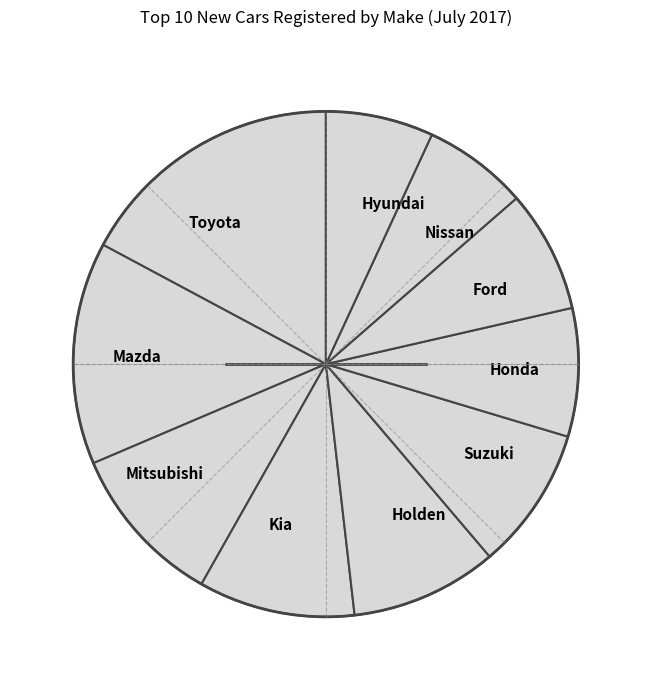

What is the largest slice in the pie chart?

Toyota